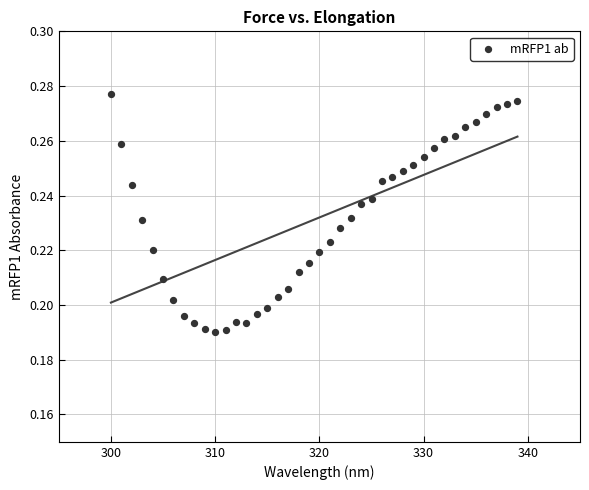

What is the range of X values (max minus min)?

39.0